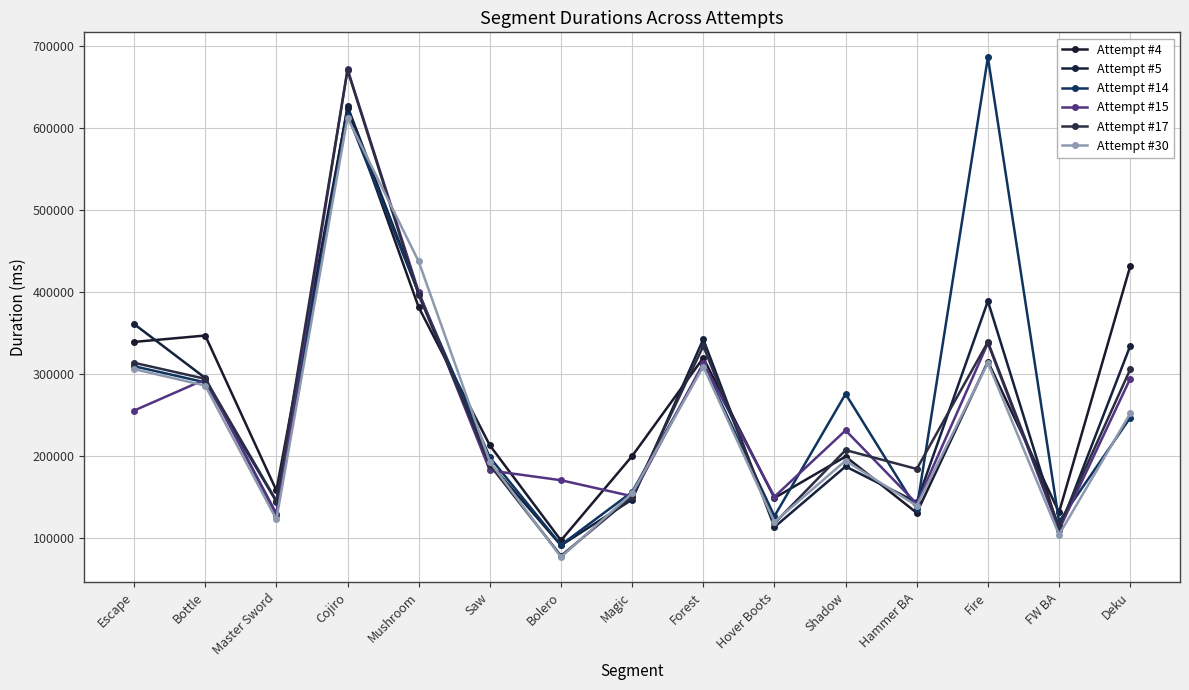

Is it true that Attempt #4 equals 214171 at Mushroom?

False